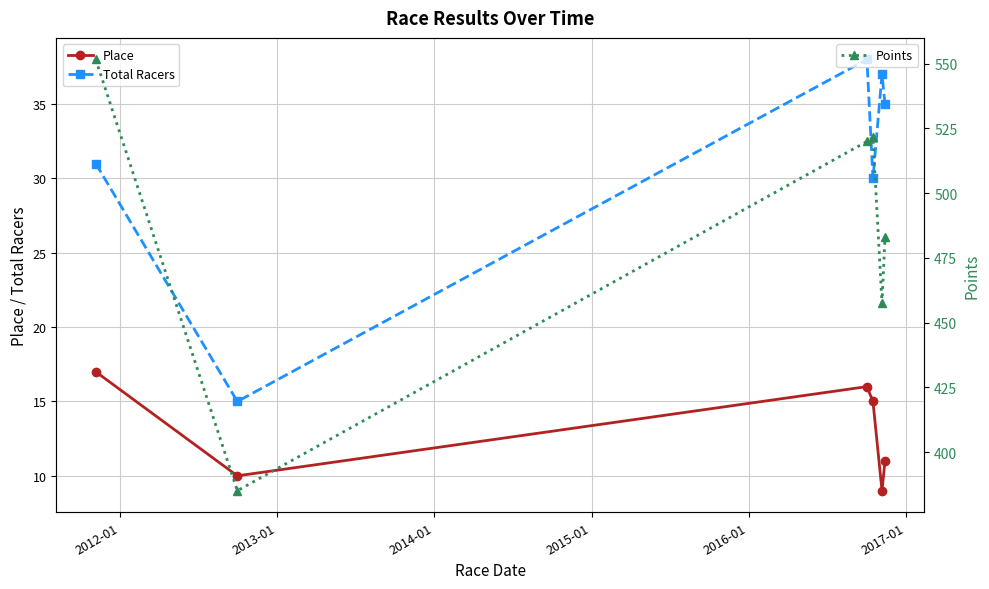

True or false: Points has more than 0 interior local peaks.

True